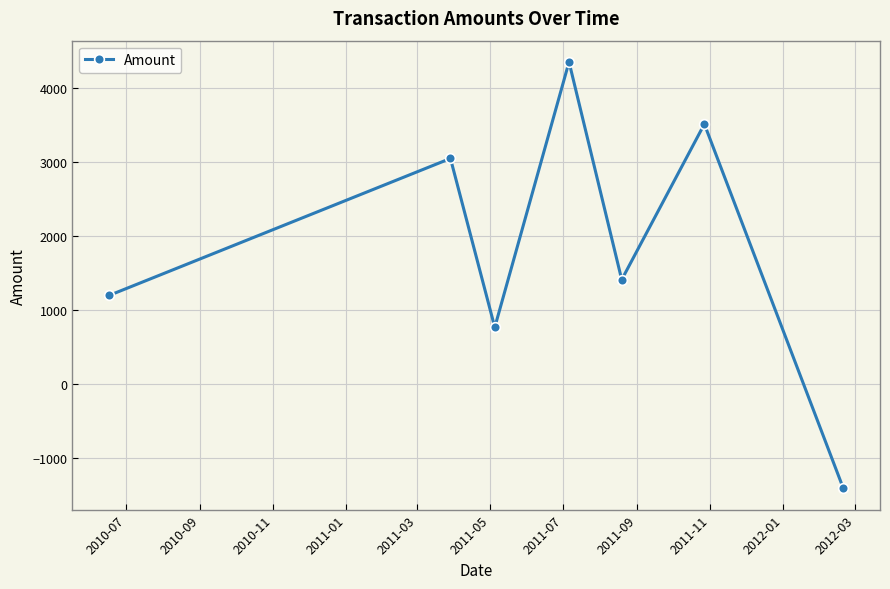

Reading right to left, what are all the values shown in this chart?

-1407.8	3507.8	1407.8	4345.6	765.0	3043.7	1195.0